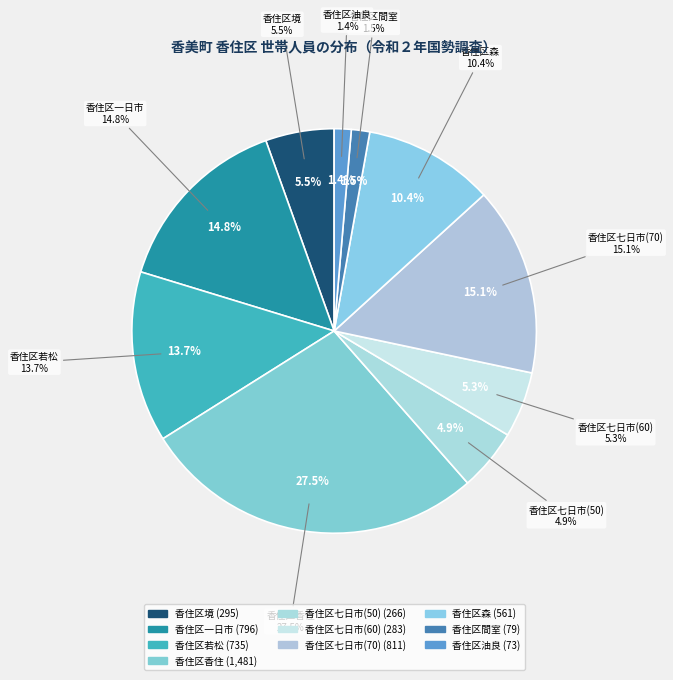

What is the total percentage of 香住区一日市 and 香住区香住?

42.3%